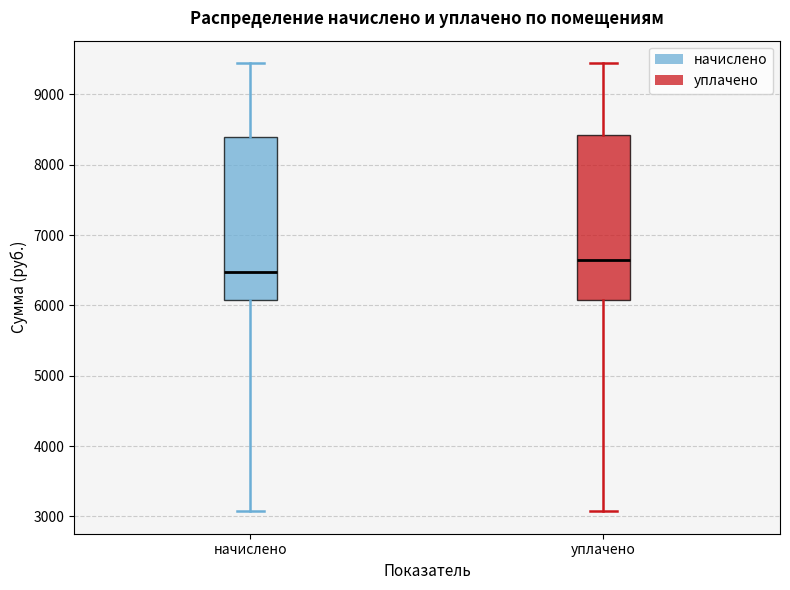

Which box has the lowest median line?

начислено